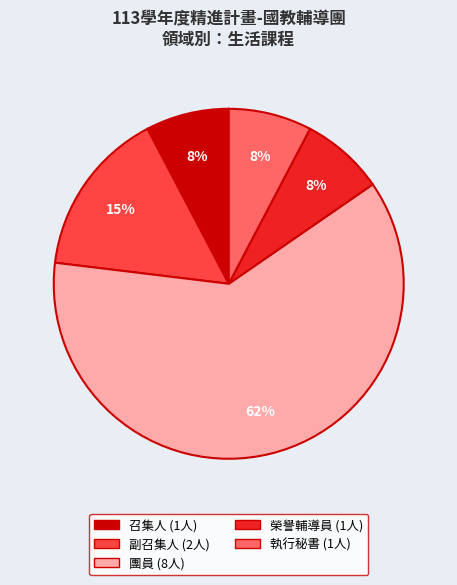

Does any single category account for the majority?

Yes